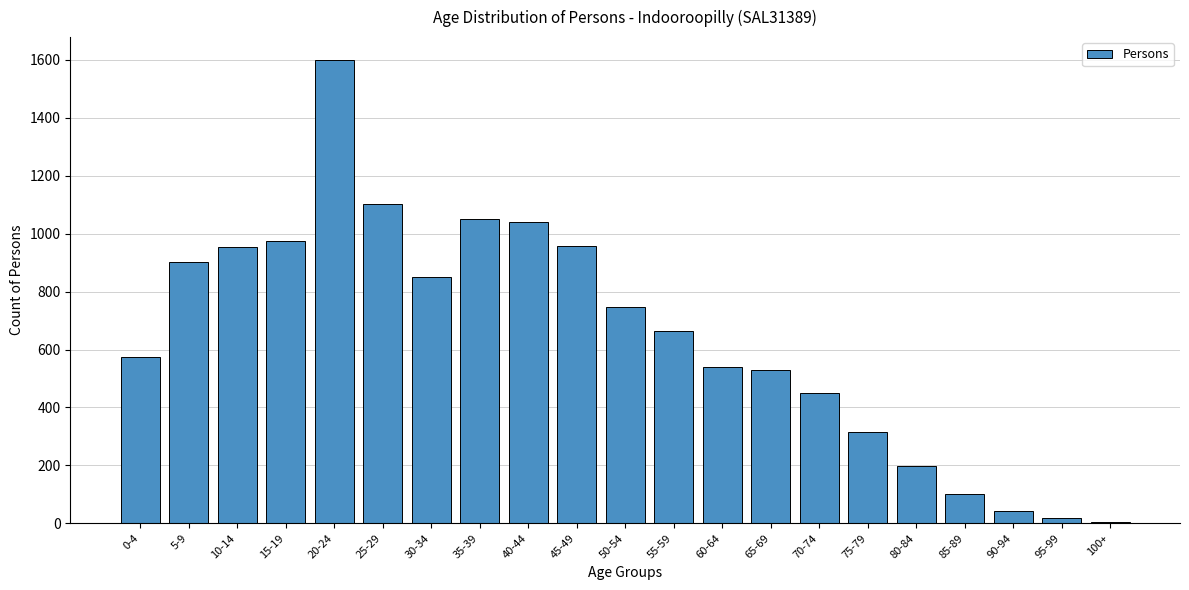

What is the change in value from 50-54 to 70-74?

-297